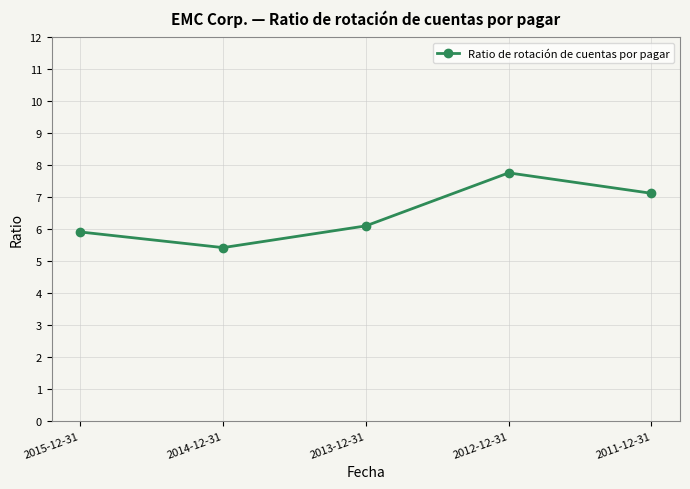

What position from the right is 2013-12-31?

3